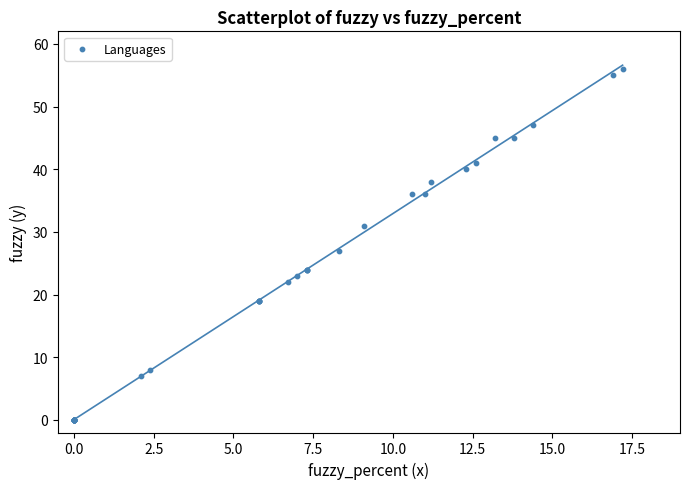

What Y value in the scatter plot is closest to 28?

27